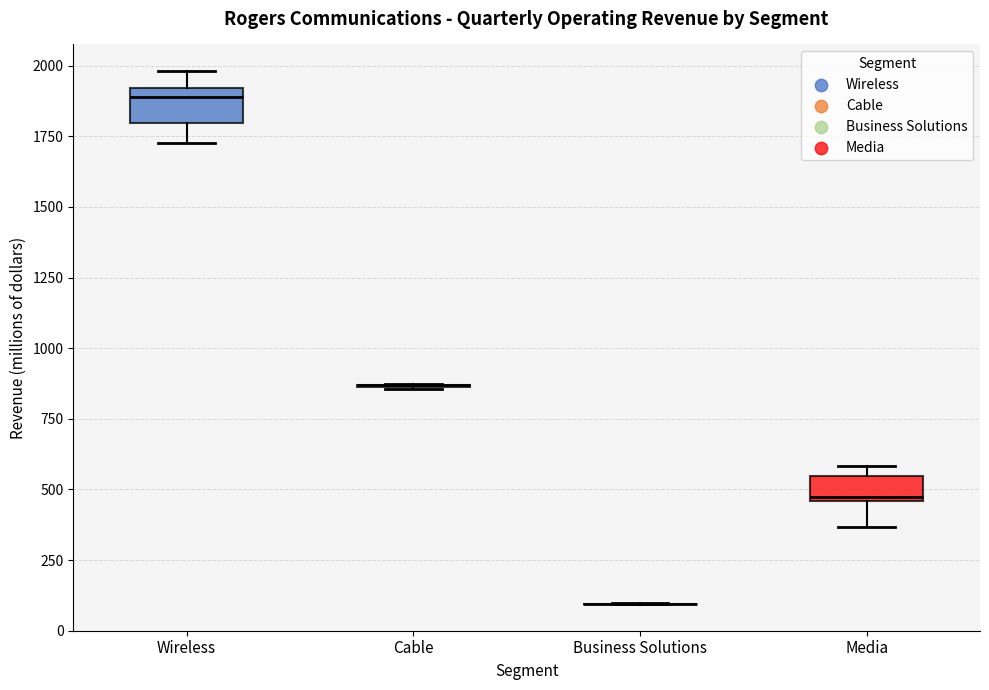

Reading left to right, read every box against the y-axis: the position of its median line, the range the box covers, and the ends of its whiskers. The values are not printed on the chart, so give them approximately, as read against the axis.

Wireless: median 1900 (just below the box's upper edge), box 1800 to 1900, whiskers 1750 to 2000
Cable: box collapsed to a line at 850, whiskers 850 to 850
Business Solutions: box collapsed to a line at 100, whiskers 100 to 100
Media: median 450 (just above the box's lower edge), box 450 to 550, whiskers 350 to 600